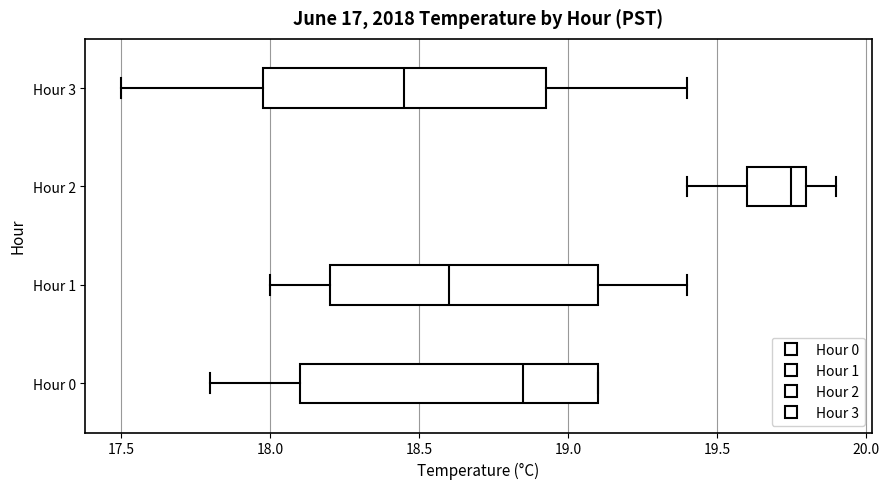

Reading bottom to top, read every box against the x-axis: the position of its median line, the range the box covers, and the ends of its whiskers. The values are not printed on the chart, so give them approximately, as read against the axis.

Hour 0: median 18.85, box 18.10 to 19.10, whiskers 17.80 to 19.10
Hour 1: median 18.60, box 18.20 to 19.10, whiskers 18.00 to 19.40
Hour 2: median 19.75, box 19.60 to 19.80, whiskers 19.40 to 19.90
Hour 3: median 18.45, box 18.00 to 18.95, whiskers 17.50 to 19.40